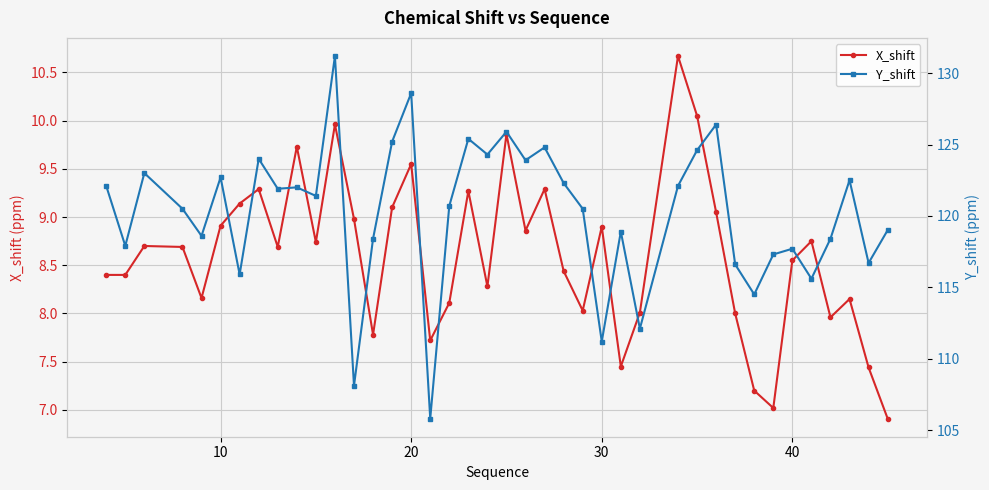

True or false: X_shift has more than 0 interior local peaks.

True